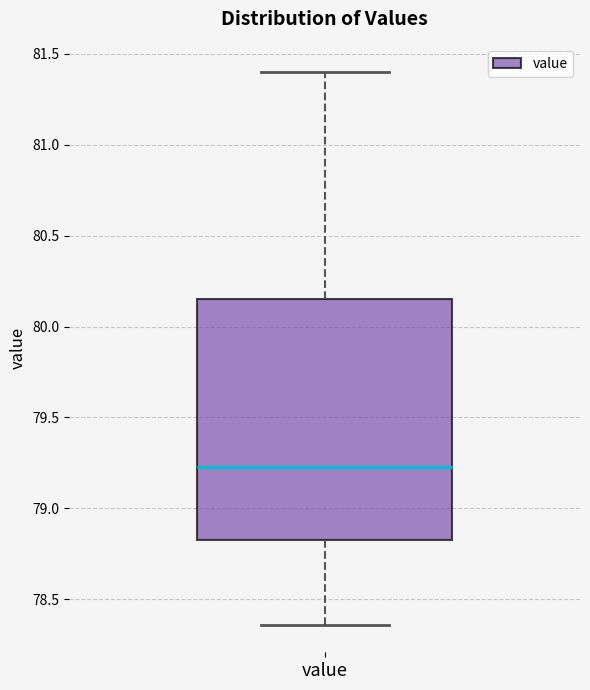

Where is the lower edge of the box for value on the y-axis? The values are not printed on the chart, so give them approximately, as read against the axis.

78.85